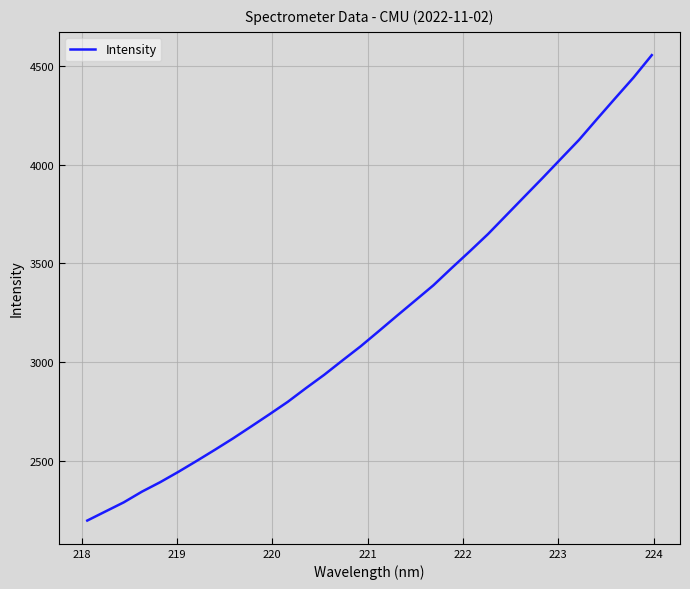

What is the difference between the maximum and second lowest values?

2308.5